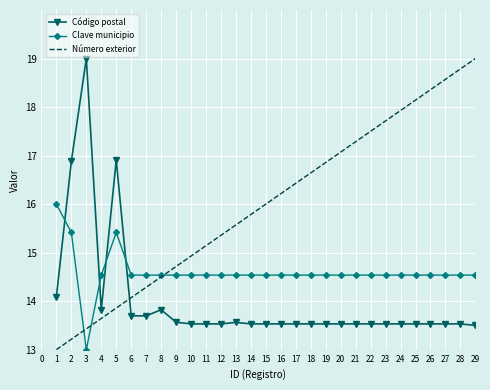

Which series changed the most between 7 and 14?

Número exterior